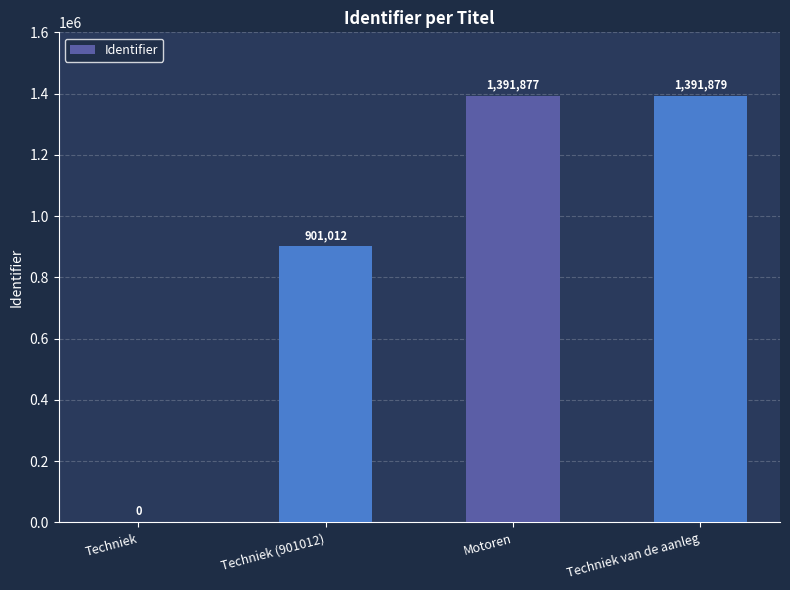

What is the sum of the values at Motoren and Techniek (901012)?

2292889